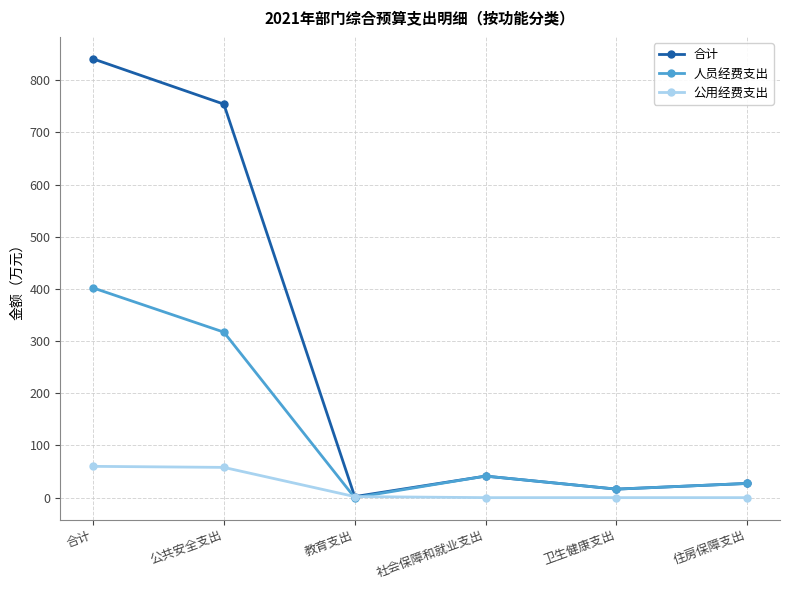

What is the label of the 5th point from the right?

公共安全支出